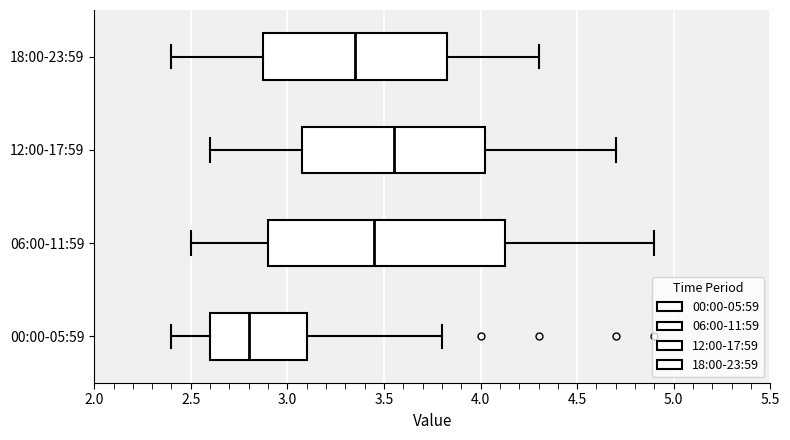

Which box's median line is the furthest to the left?

00:00-05:59